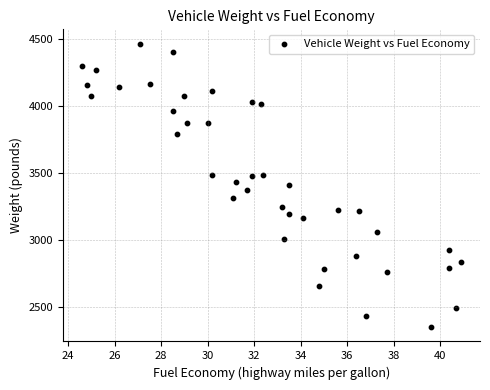

What is the range of Y values (max minus min)?

2118